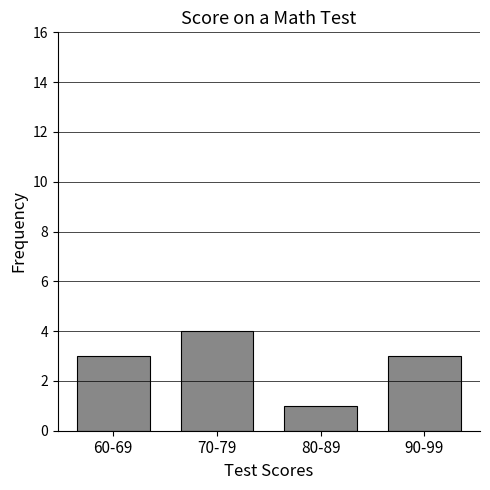

Reading right to left, extract all data points from this chart.

3	1	4	3